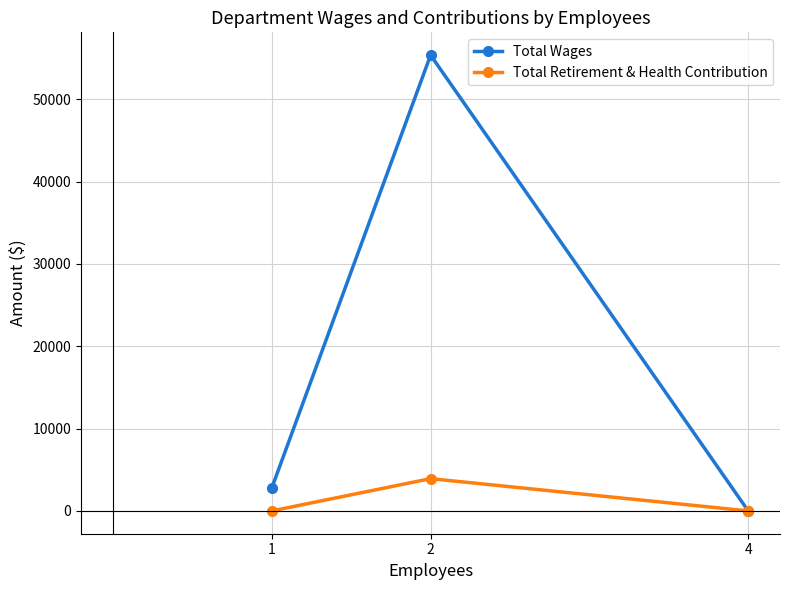

Reading left to right, extract all data points from this chart.

Total Wages: 1=2784	2=55345	4=0
Total Retirement & Health Contribution: 1=0	2=3920	4=0